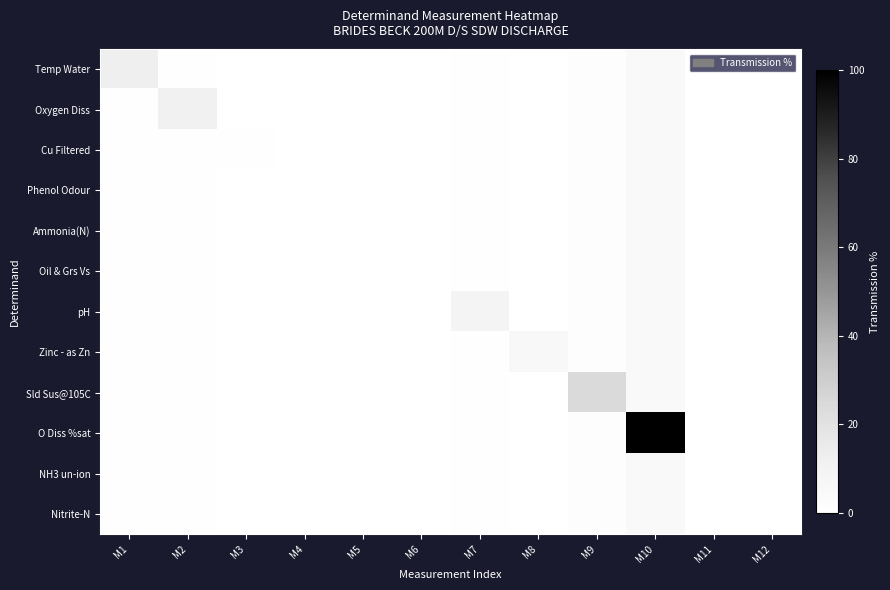

Which series has the largest range (max minus min)?

O Diss %sat